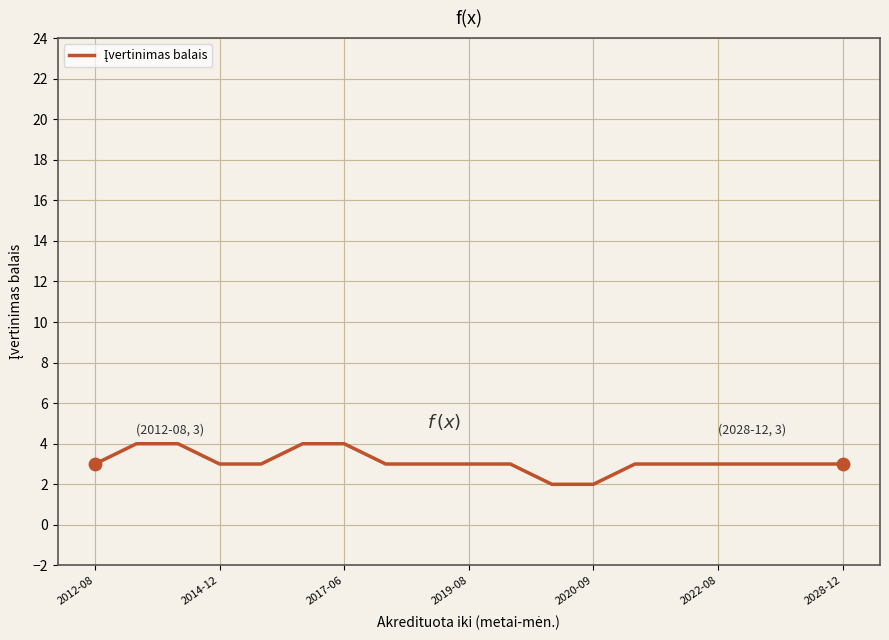

What is the maximum value shown in the chart?

4